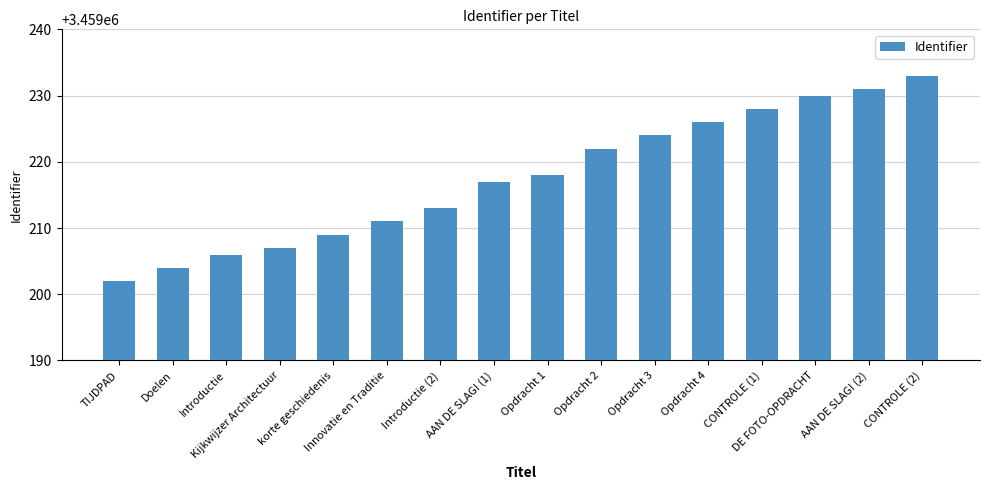

Which has a higher value, Opdracht 3 or Introductie (2)?

Opdracht 3